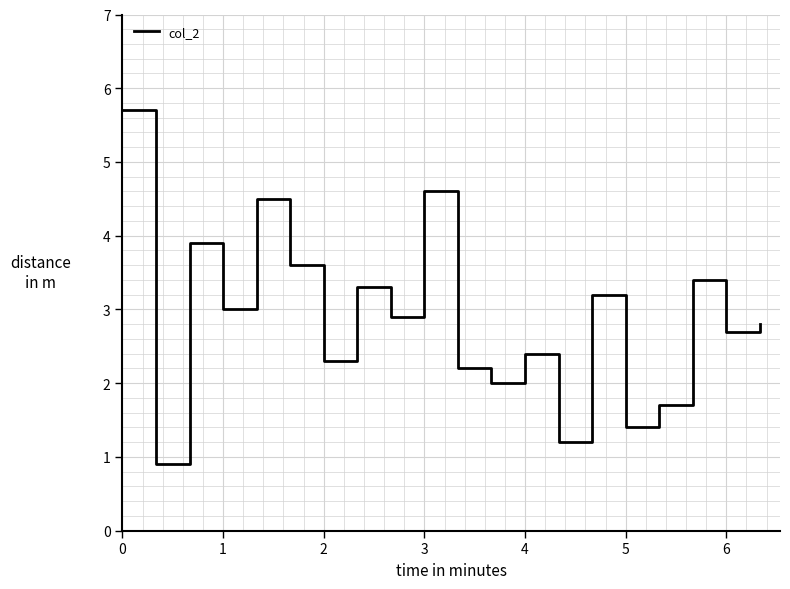

What is the difference between the maximum and minimum values?

4.8